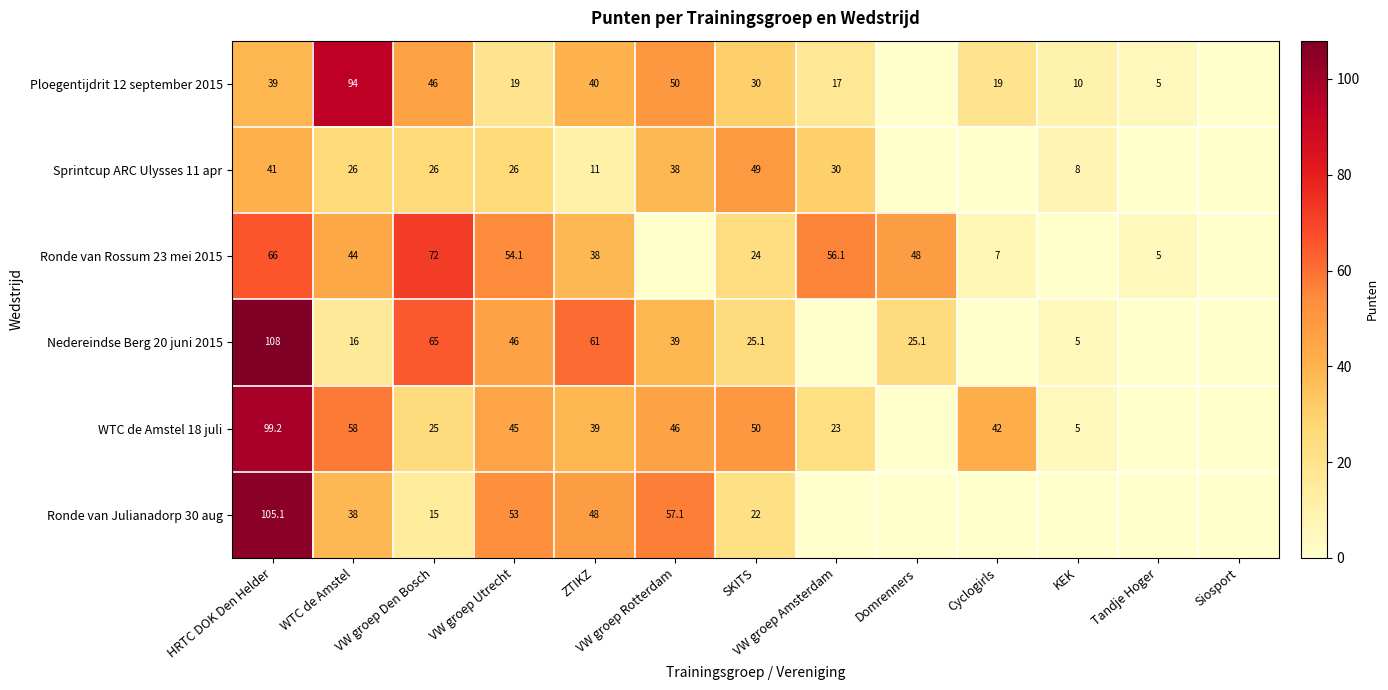

What is the difference between the WTC de Amstel 18 juli values at HRTC DOK Den Helder and VW groep Utrecht?

54.2